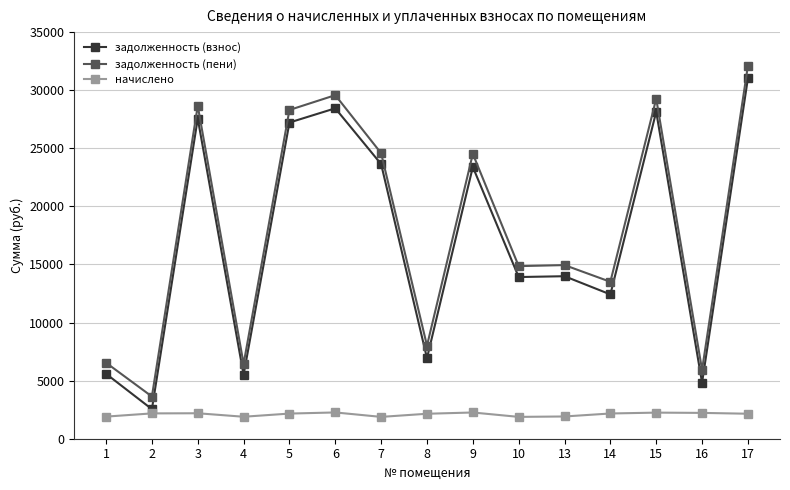

What is the total value across all series at 15?

59661.3